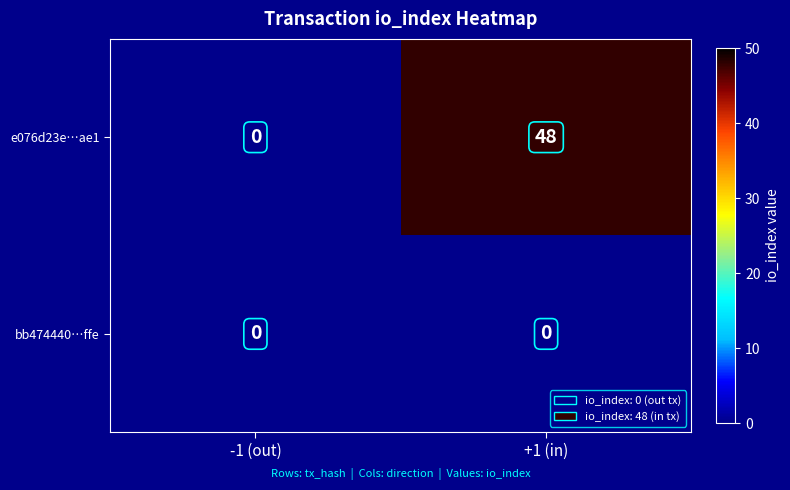

Is it true that e076d23e…ae1 equals 71 at +1 (in)?

False